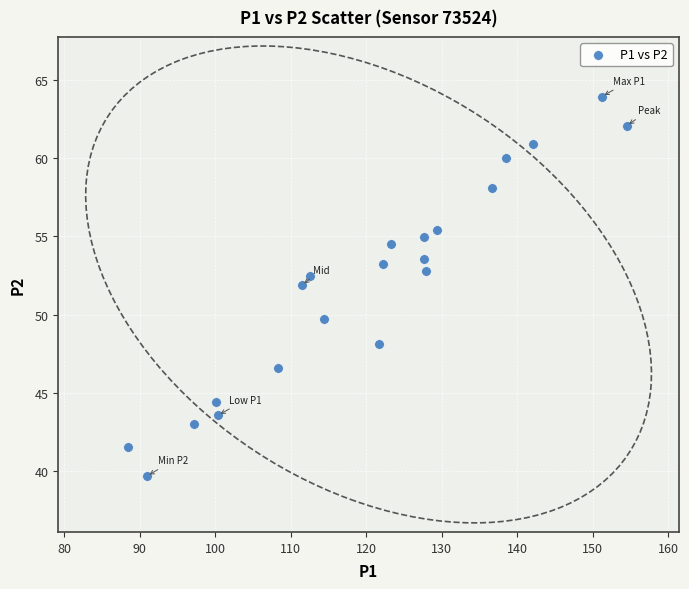

What is the range of X values (max minus min)?

66.0